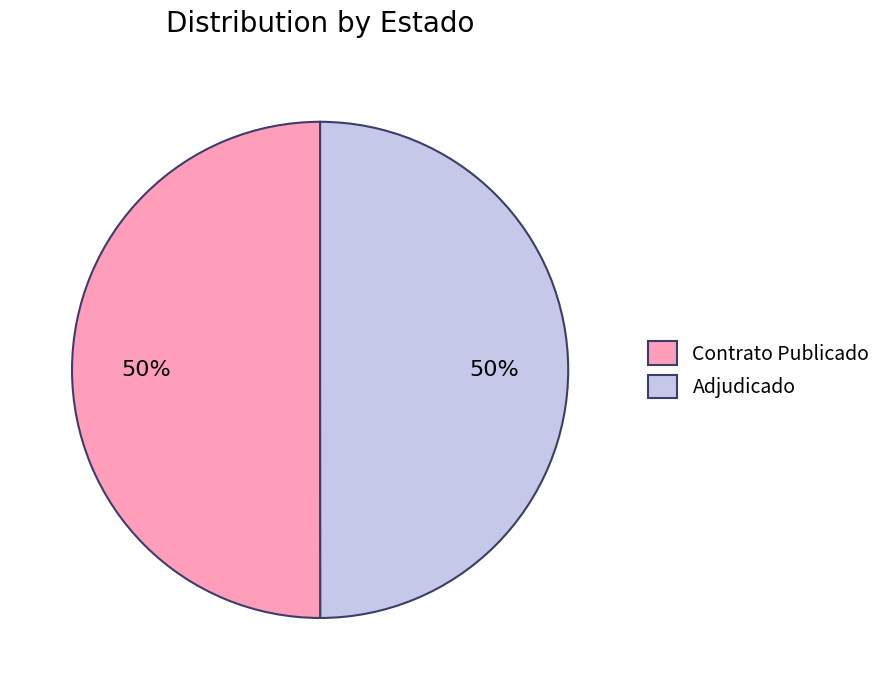

What is the ratio of the value at Adjudicado to the value at Contrato Publicado?

1.0